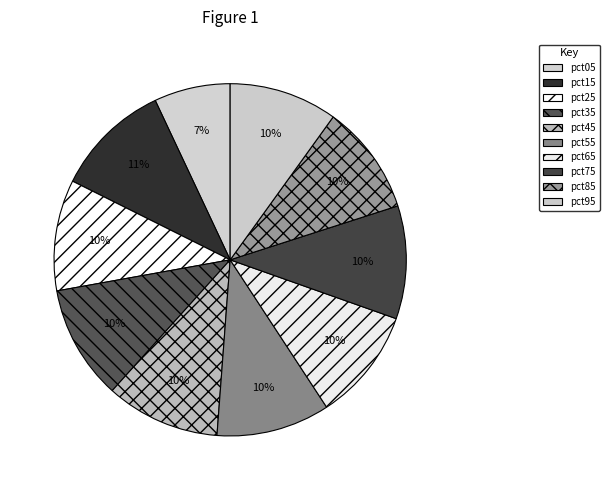

True or false: pct95 accounts for 10% of the total.

True